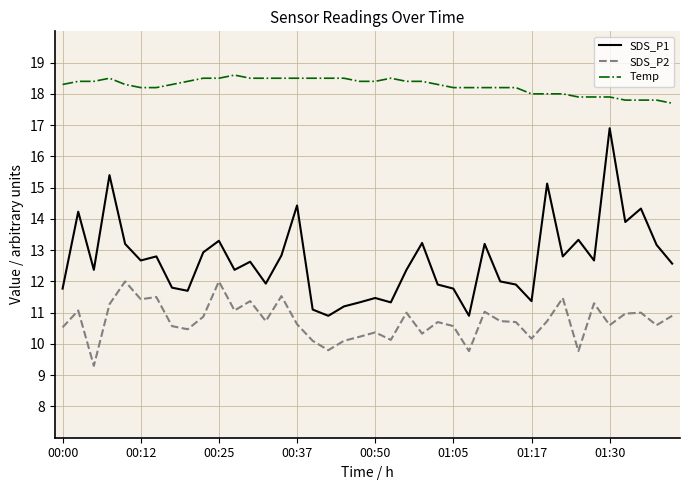

What is the smallest value displayed?

9.3